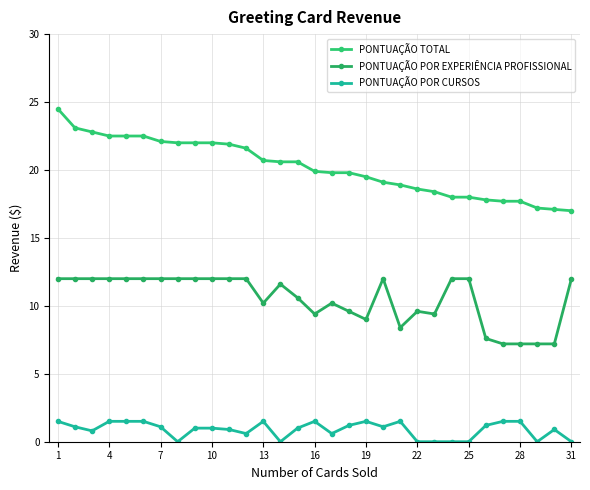

How many data points does each series have?

31